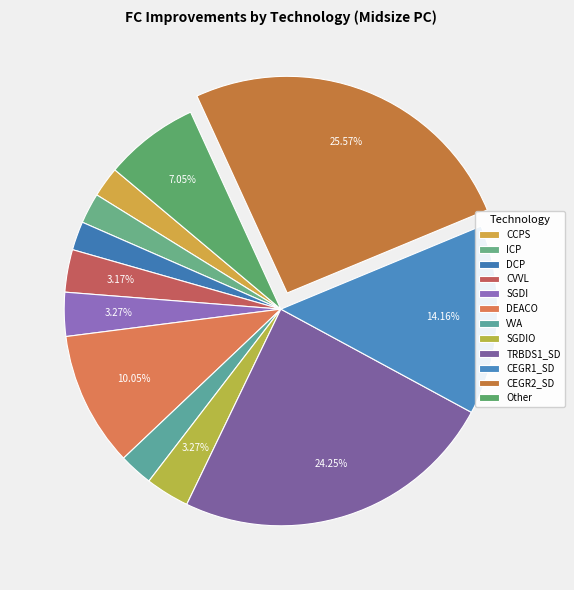

Which slice is the largest?

CEGR2_SD